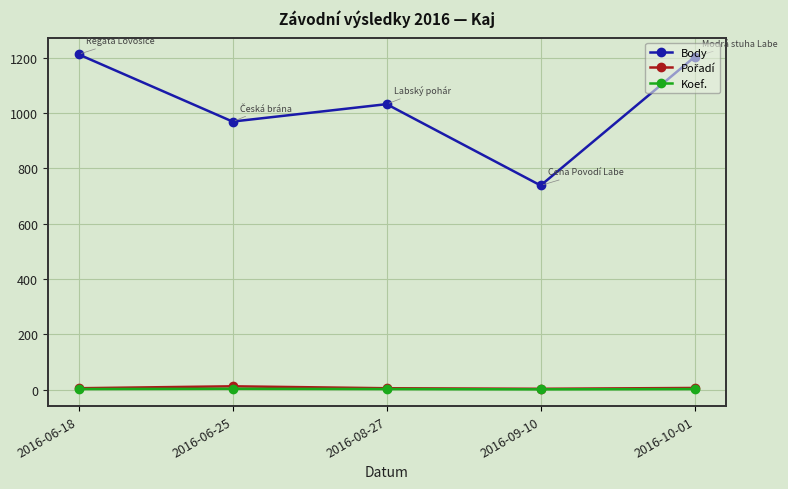

What is the total value across all series at 2016-06-25?

984